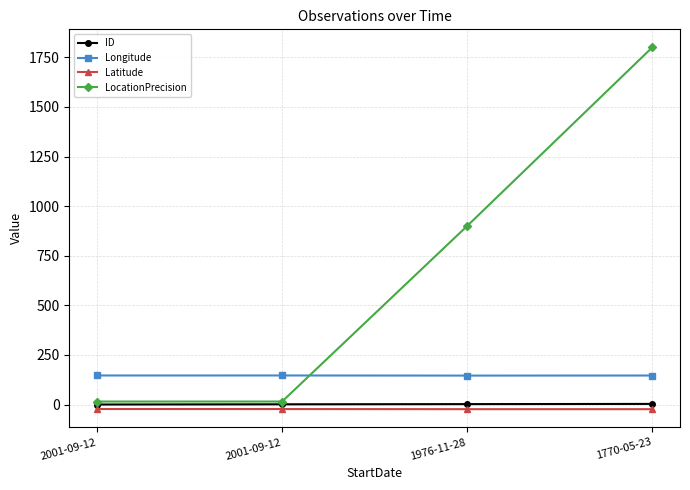

What is the total value across all series at 2001-09-12?

138.5